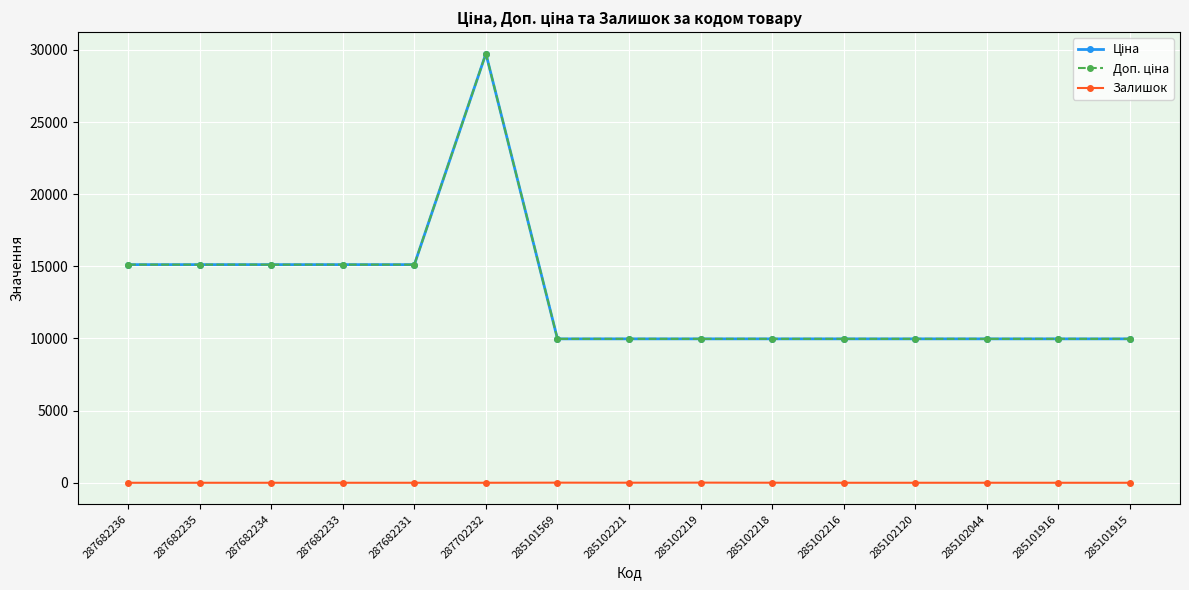

Does the chart have visible grid lines?

Yes